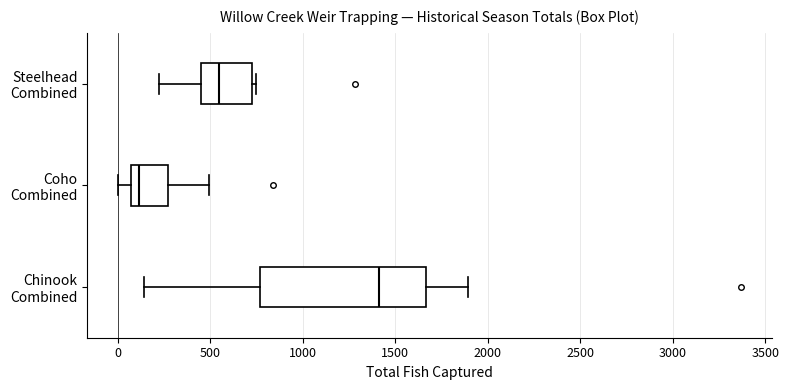

Reading bottom to top, transcribe this box plot: for each box, give where its median line is, the range the box spans, and where its two whiskers end, as read against the x-axis. The values are not printed on the chart, so give them approximately, as read against the axis.

Chinook Combined: median 1400, box 750 to 1650, whiskers 150 to 1900
Coho Combined: median 100, box 50 to 250, whiskers 0 to 500
Steelhead Combined: median 550, box 450 to 700, whiskers 250 to 750